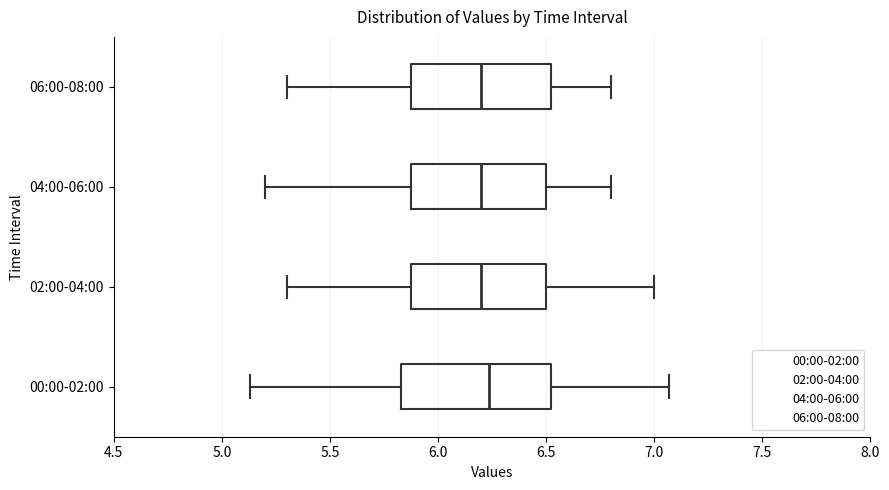

Reading bottom to top, read every box against the x-axis: the position of its median line, the range the box covers, and the ends of its whiskers. The values are not printed on the chart, so give them approximately, as read against the axis.

00:00-02:00: median 6.25, box 5.85 to 6.55, whiskers 5.15 to 7.05
02:00-04:00: median 6.20, box 5.90 to 6.50, whiskers 5.30 to 7.00
04:00-06:00: median 6.20, box 5.90 to 6.50, whiskers 5.20 to 6.80
06:00-08:00: median 6.20, box 5.90 to 6.55, whiskers 5.30 to 6.80